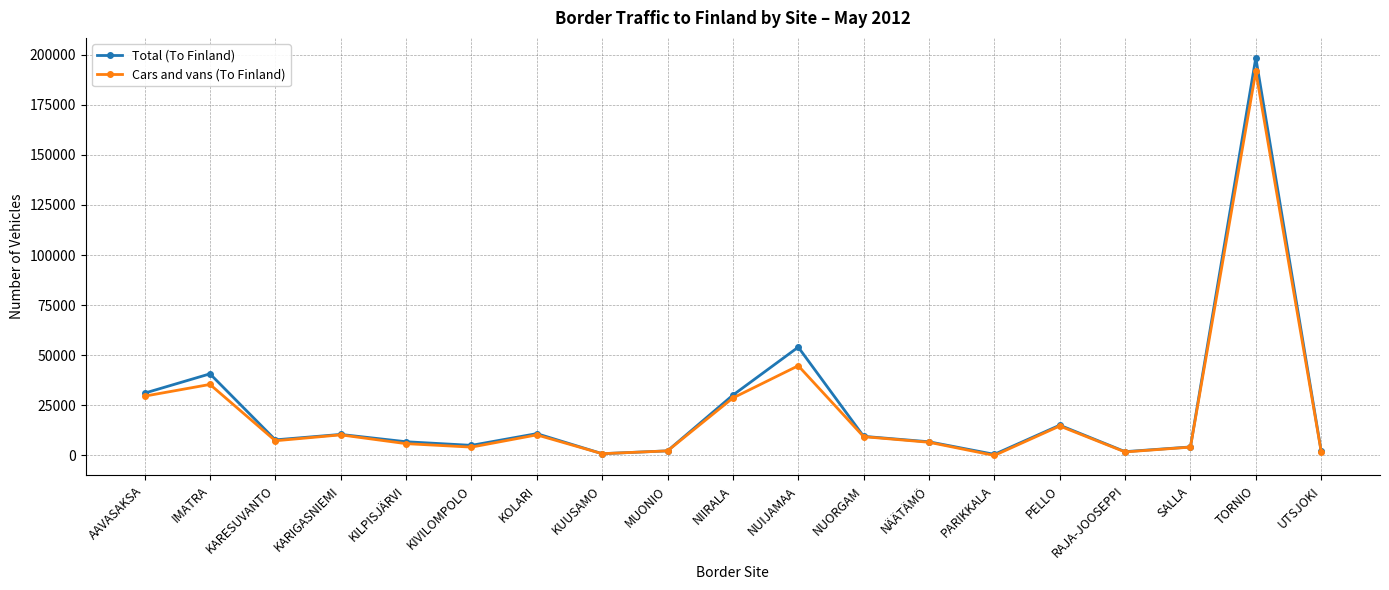

What are all the series names shown in the legend?

Total (To Finland), Cars and vans (To Finland)